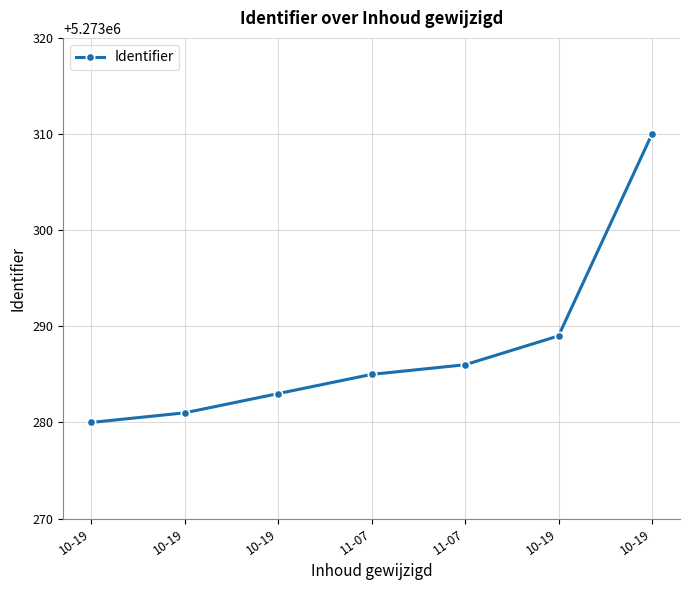

Reading left to right, extract all data points from this chart.

10-19=5273280	10-19=5273281	10-19=5273283	11-07=5273285	11-07=5273286	10-19=5273289	10-19=5273310